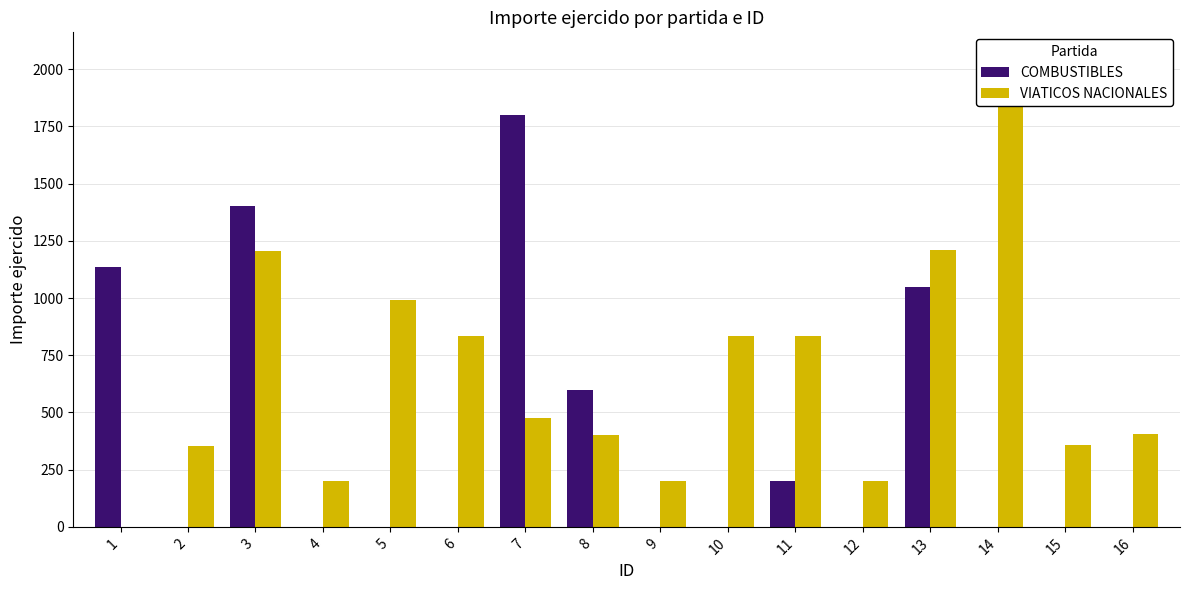

Rank the series by their maximum value, from lowest to highest.

COMBUSTIBLES, VIATICOS NACIONALES